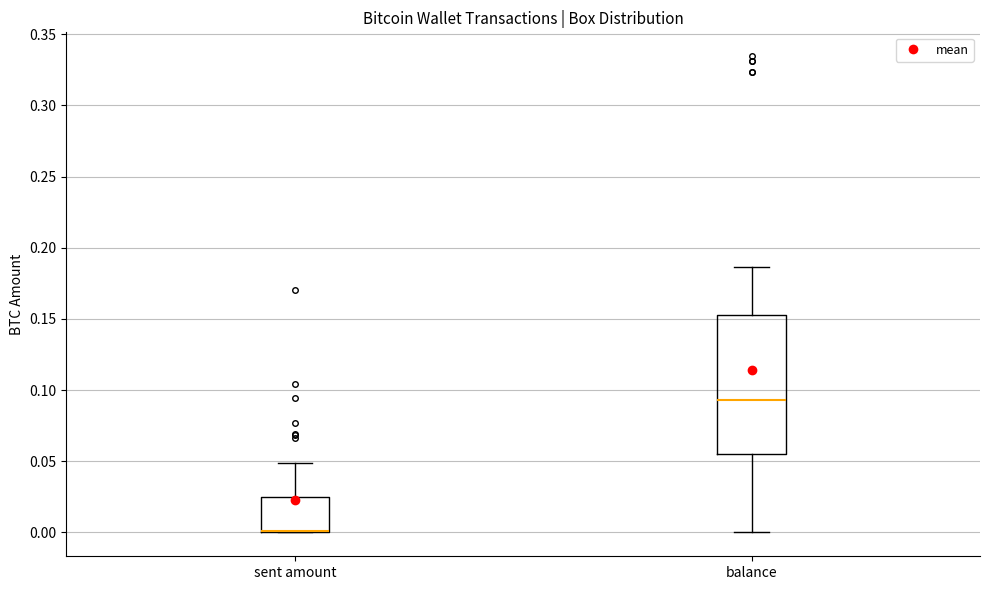

Reading left to right, transcribe this box plot: for each box, give where its median line is, the range the box spans, and where its two whiskers end, as read against the y-axis. The values are not printed on the chart, so give them approximately, as read against the axis.

sent amount: median 0.000 (drawn on the box's lower edge), box 0.000 to 0.025, whiskers 0.000 to 0.050
balance: median 0.095, box 0.055 to 0.155, whiskers 0.000 to 0.185